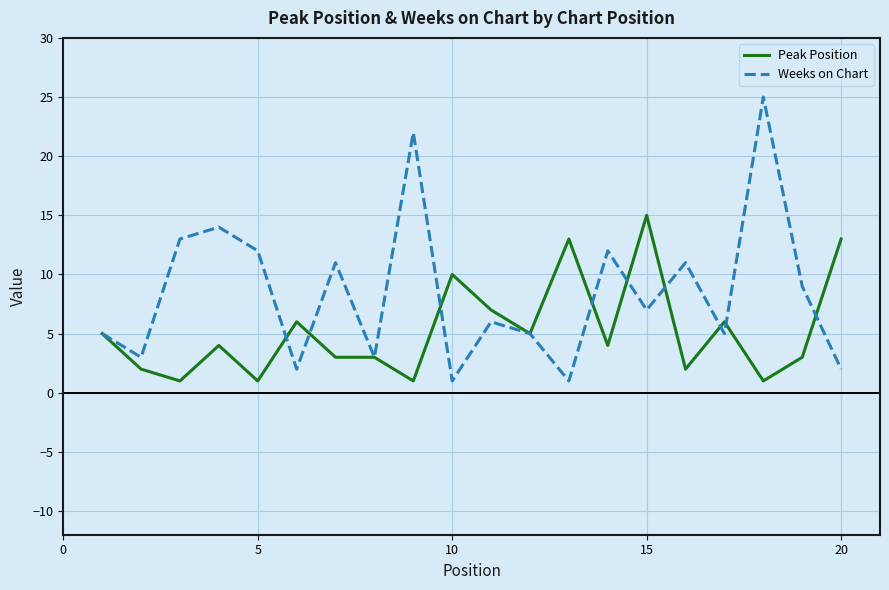

What is the minimum value shown in the chart?

1